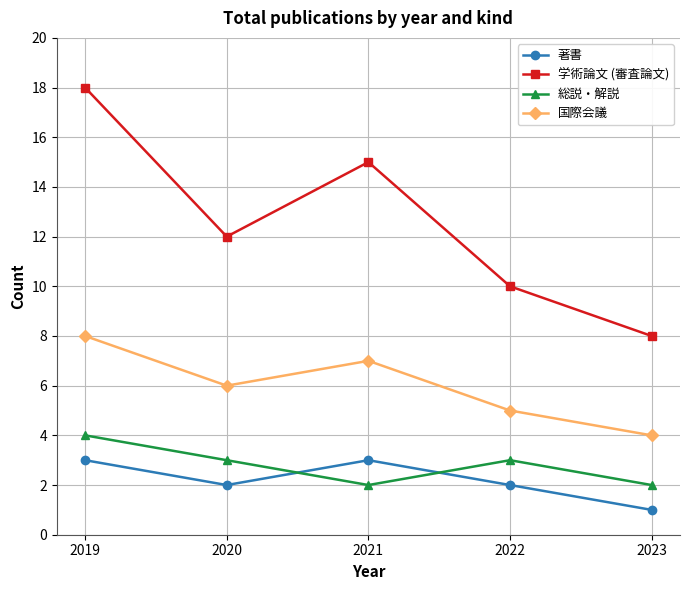

How many data points in 学術論文 (審査論文) are less than 12?

2